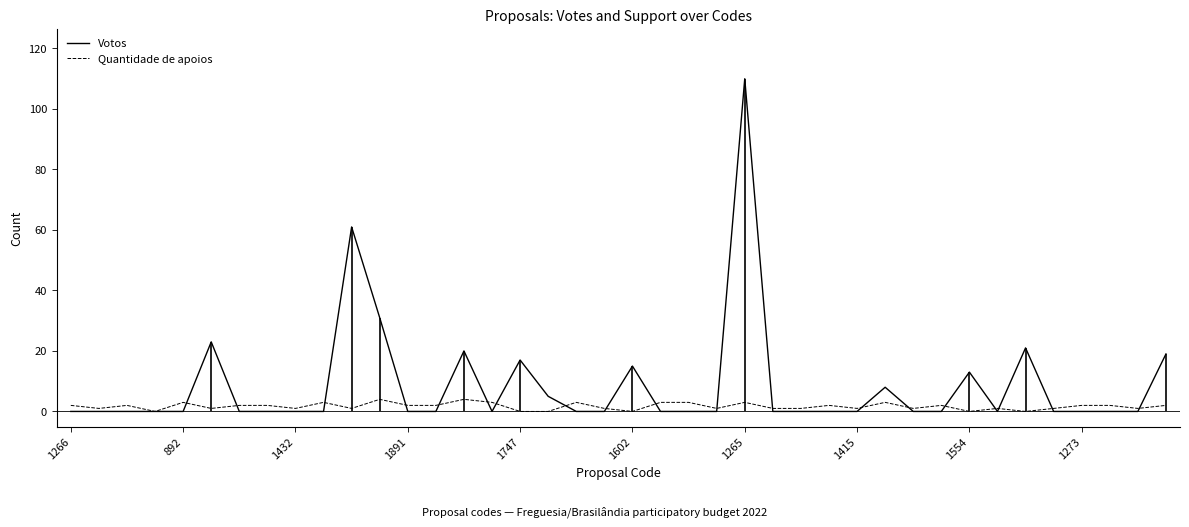

What is the maximum value for Quantidade de apoios?

4